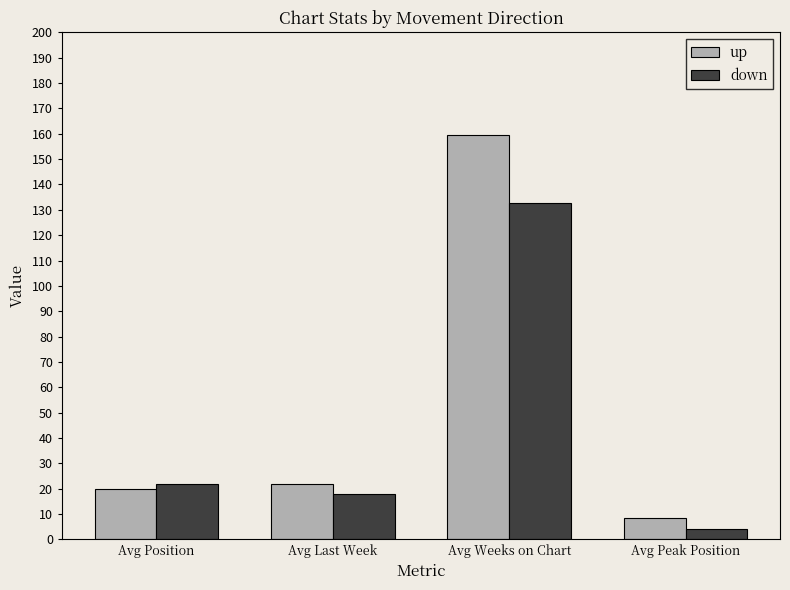

How many data points does each series have?

4